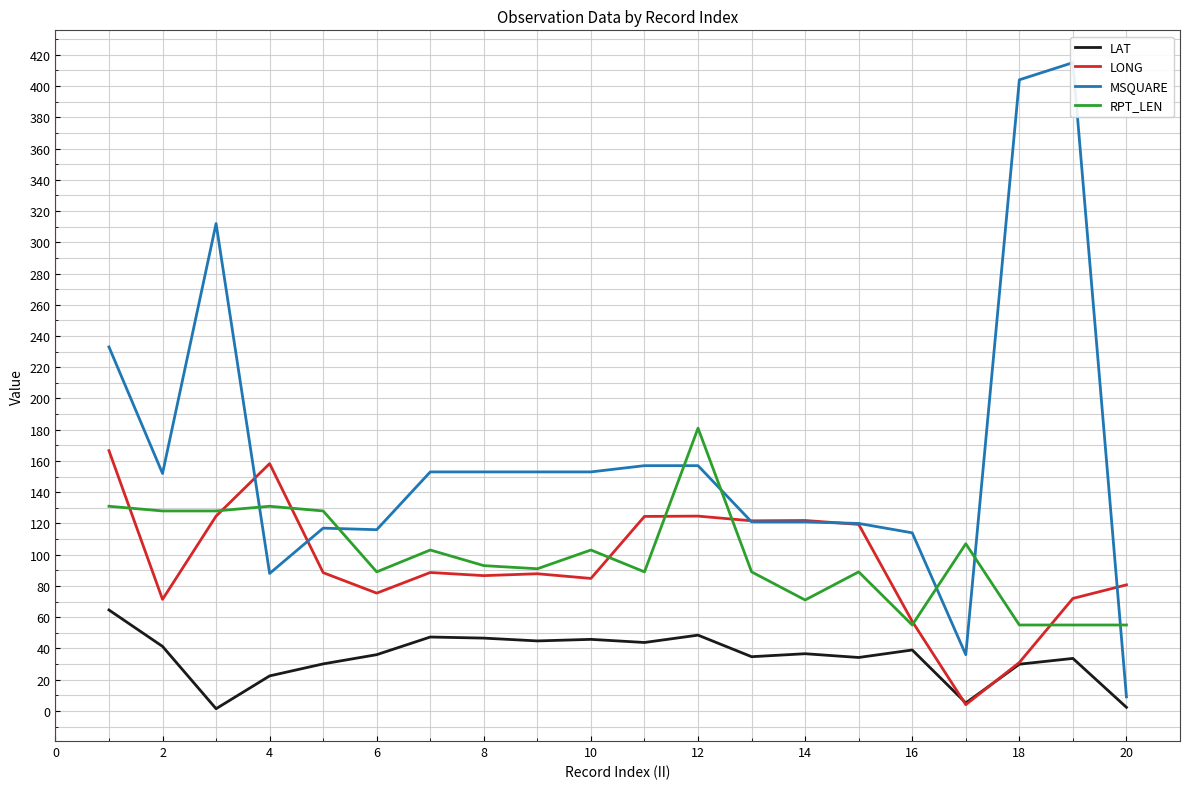

The value of LAT at 6 is 36.0. True or false?

True